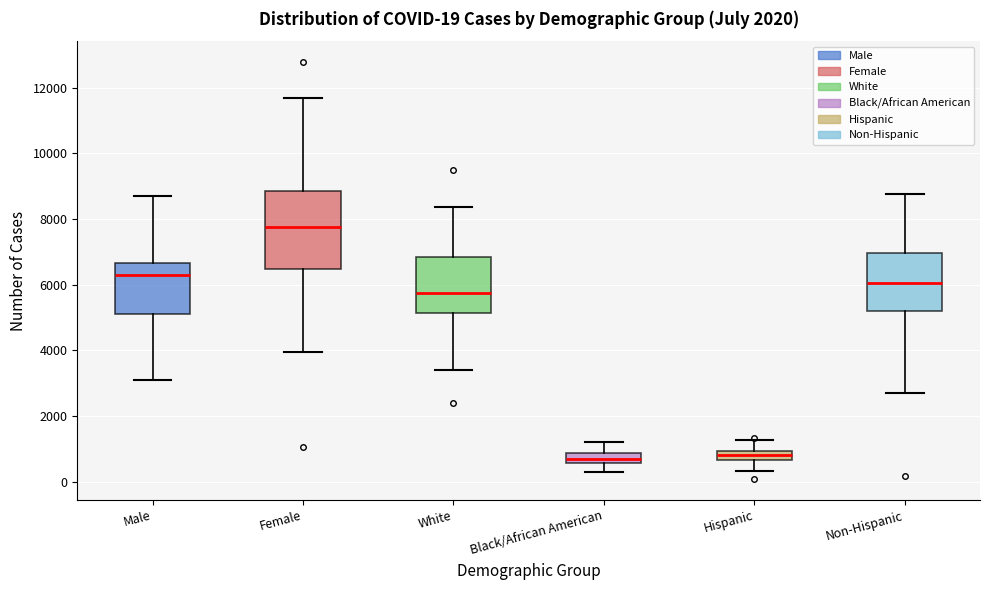

Which box is the tallest, from its lower edge to its upper edge?

Female